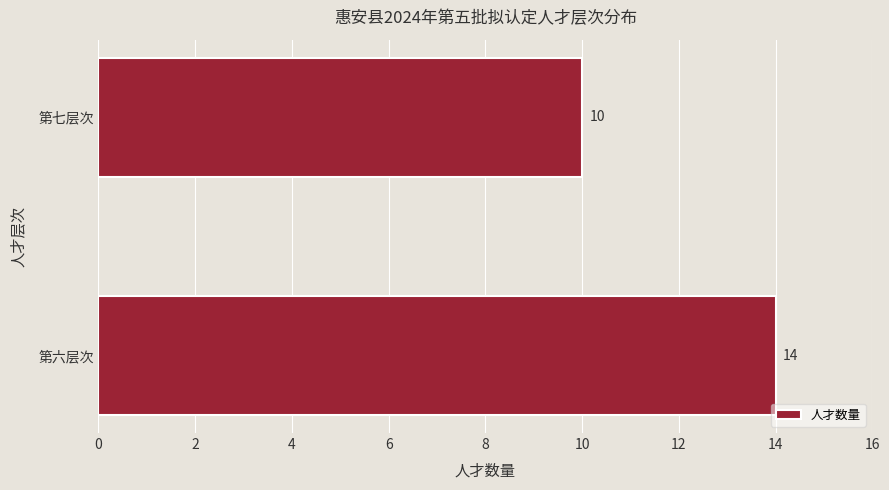

How many data points are less than 14?

1